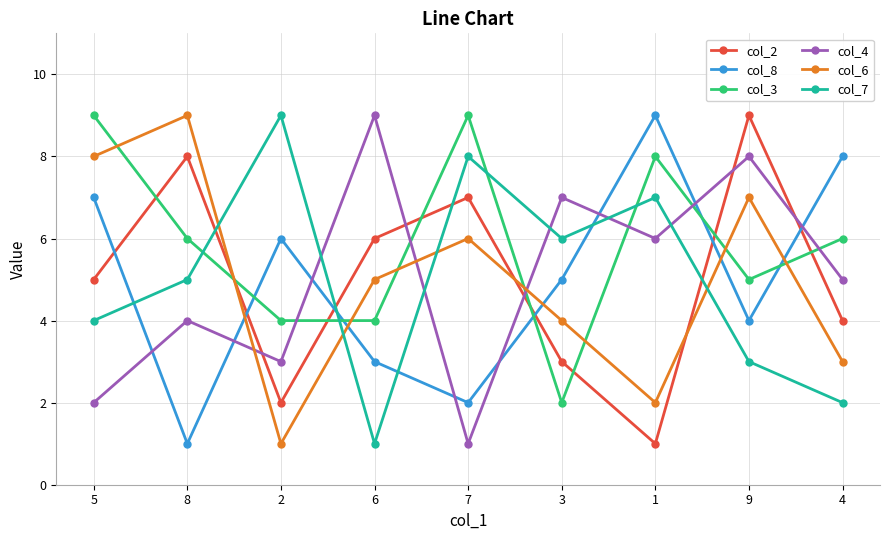

Is the value of col_7 at 1 greater than the value of col_4 at 6?

No